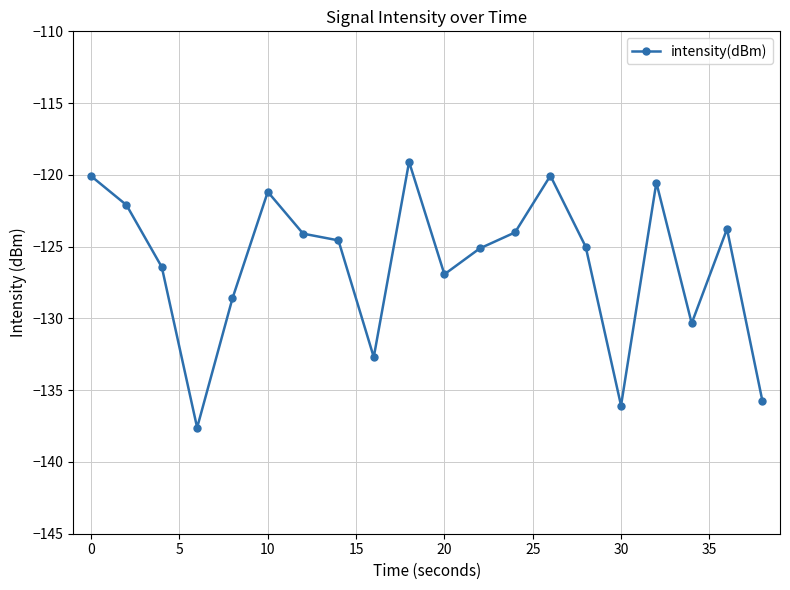

True or false: the data has more than 2 interior local peaks.

True